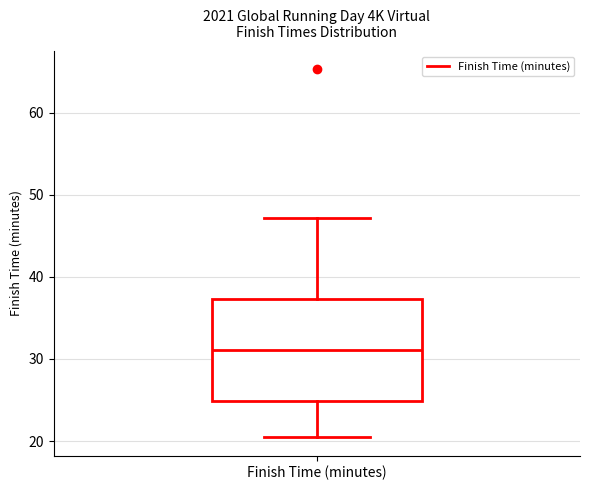

Transcribe this box plot: give where the median line is, the range the box spans, and where the two whiskers end, as read against the y-axis. The values are not printed on the chart, so give them approximately, as read against the axis.

median 31, box 25 to 37, whiskers 20 to 47